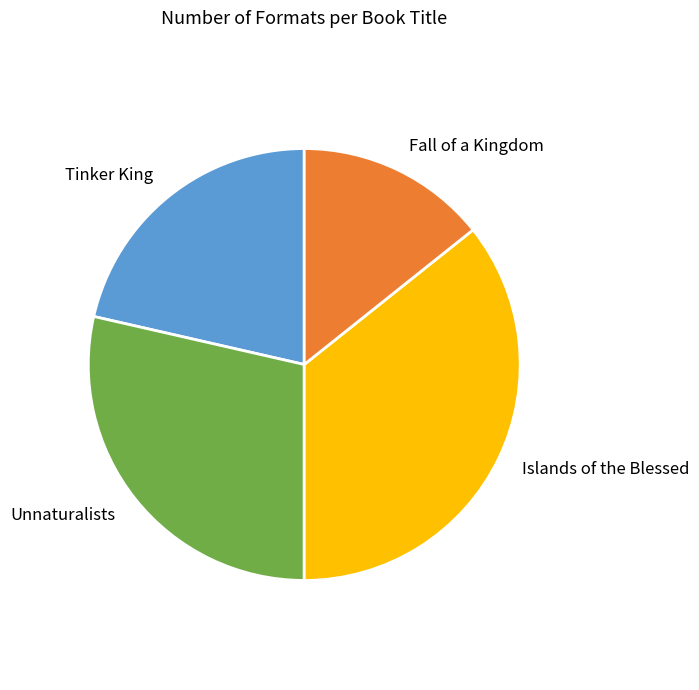

Which slice is the largest?

Islands of the Blessed